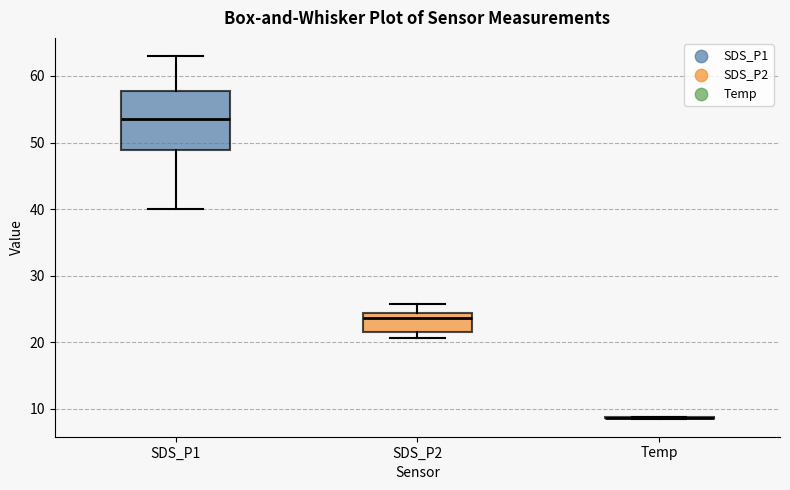

Reading left to right, transcribe this box plot: for each box, give where its median line is, the range the box spans, and where its two whiskers end, as read against the y-axis. The values are not printed on the chart, so give them approximately, as read against the axis.

SDS_P1: median 54, box 49 to 58, whiskers 40 to 63
SDS_P2: median 24 (just below the box's upper edge), box 22 to 24, whiskers 21 to 26
Temp: box collapsed to a line at 9, whiskers 9 to 9